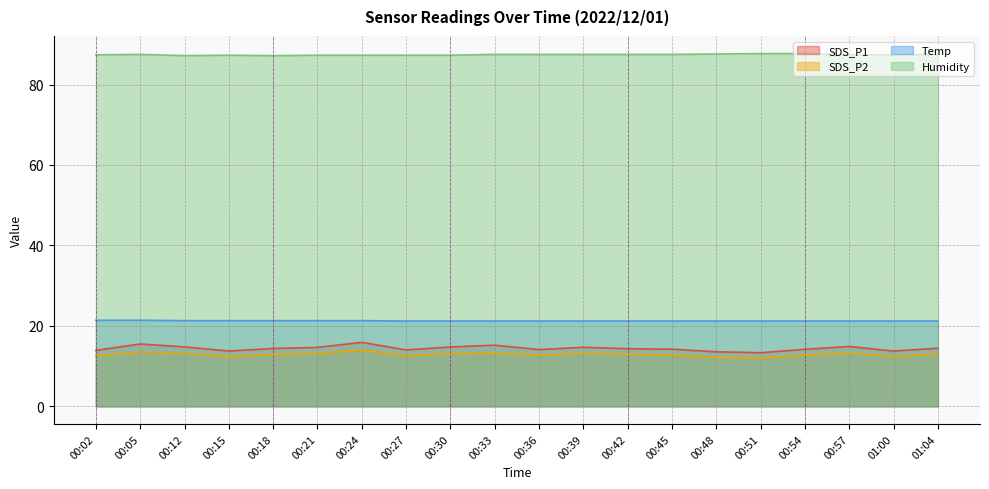

What is the sum of all Temp values?

424.9